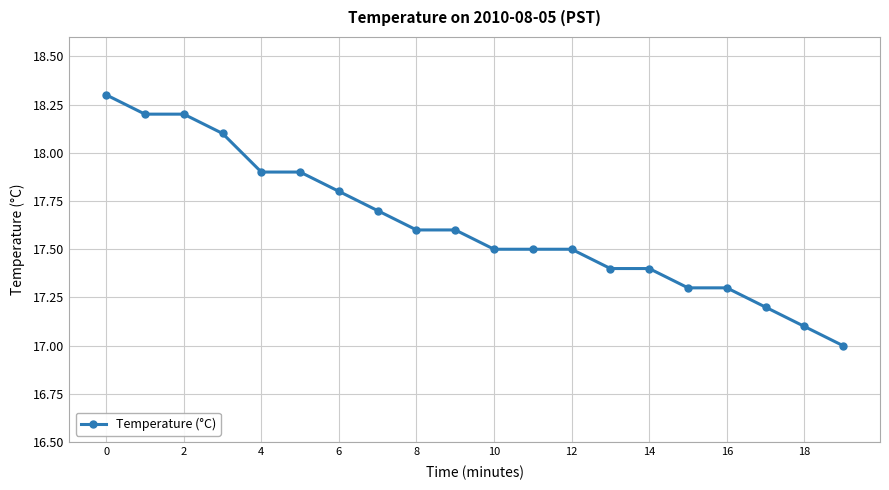

Does the chart display data point markers on the line(s)?

Yes